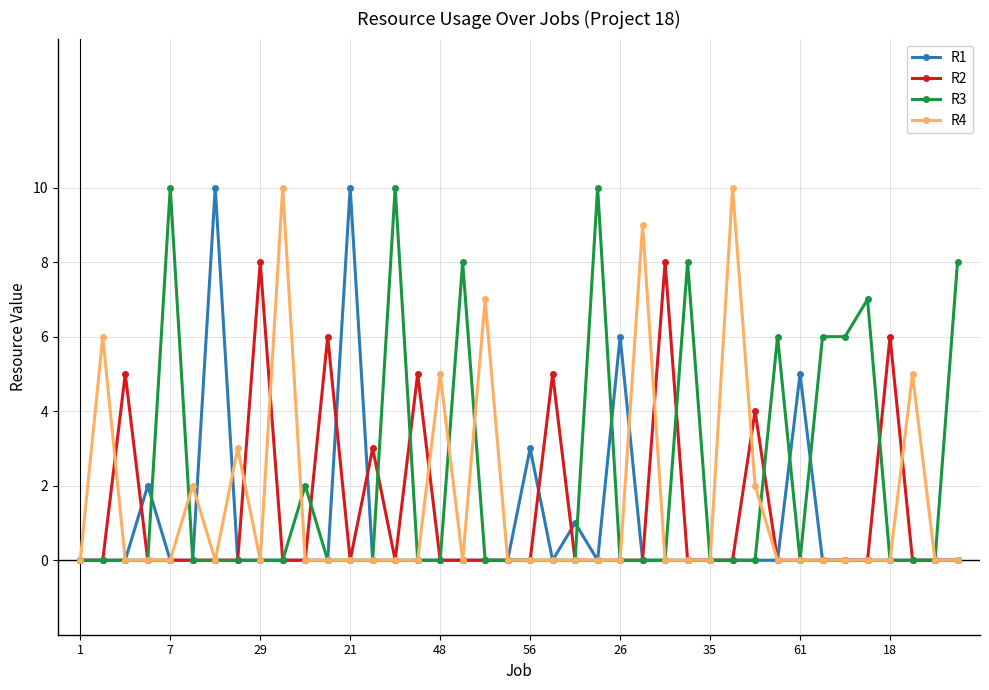

True or false: R4 has more than 2 interior local peaks.

True